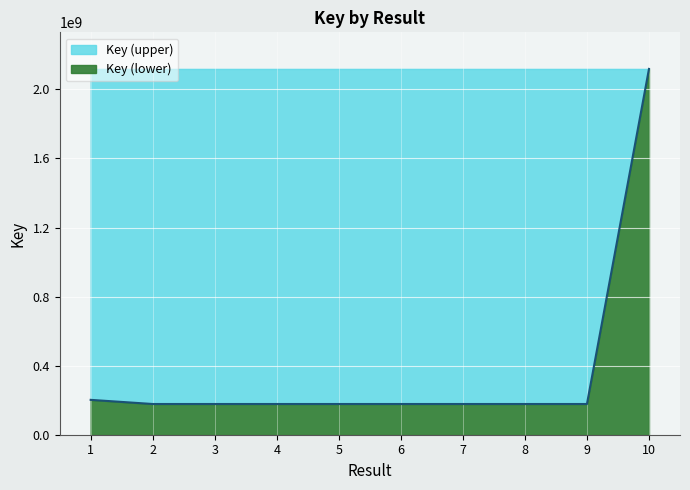

What is the maximum value shown in the chart?

2118891660